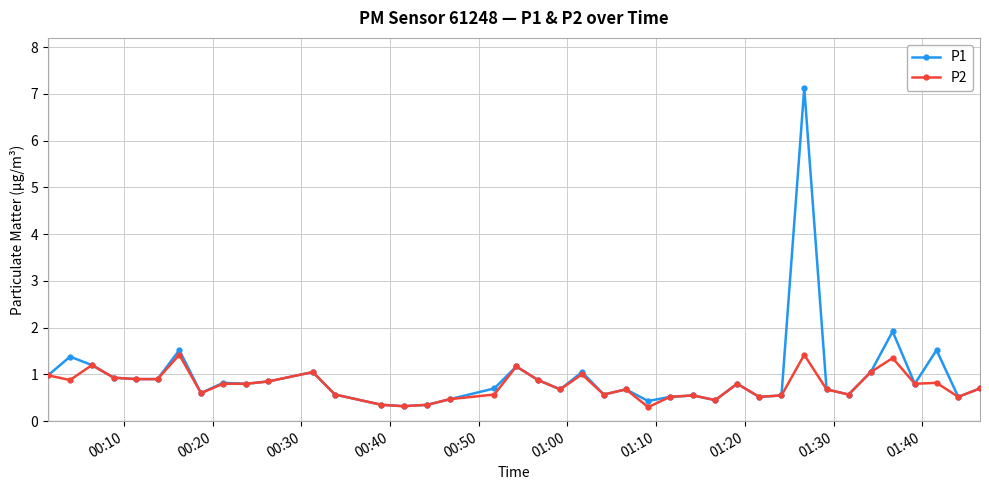

What is the maximum value for P1?

7.1